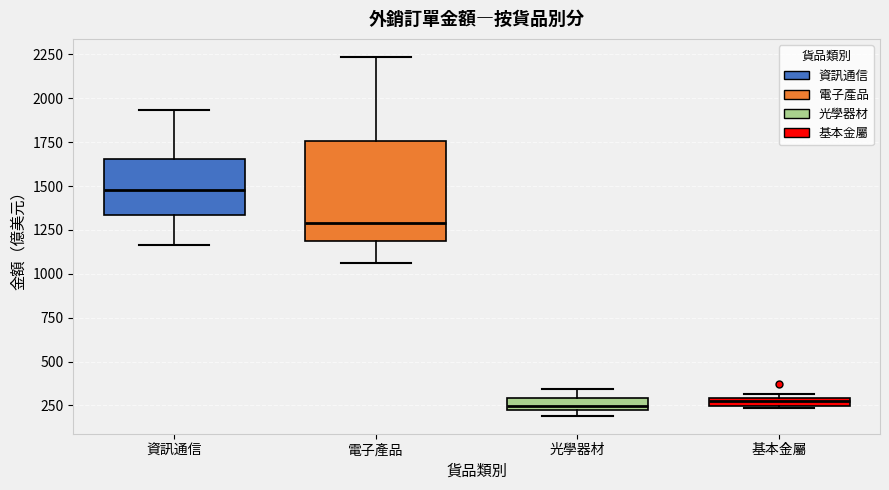

Which box is the tallest, from its lower edge to its upper edge?

電子產品